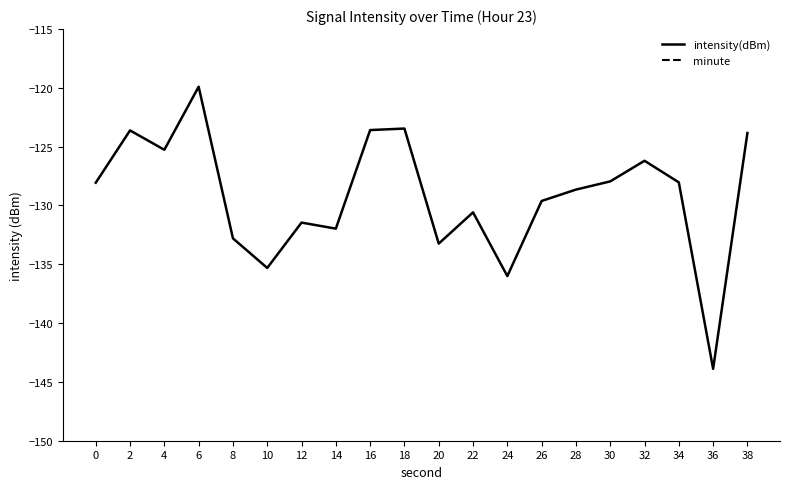

Reading left to right, what are all the values shown in this chart?

intensity(dBm): 0=-128.1	2=-123.6	4=-125.3	6=-119.9	8=-132.8	10=-135.3	12=-131.5	14=-132.0	16=-123.6	18=-123.5	20=-133.2	22=-130.6	24=-136.0	26=-129.6	28=-128.6	30=-128.0	32=-126.2	34=-128.0	36=-143.9	38=-123.8
minute: 0=0.0	2=0.0	4=0.0	6=0.0	8=0.0	10=0.0	12=0.0	14=0.0	16=0.0	18=0.0	20=0.0	22=0.0	24=0.0	26=0.0	28=0.0	30=0.0	32=0.0	34=0.0	36=0.0	38=0.0